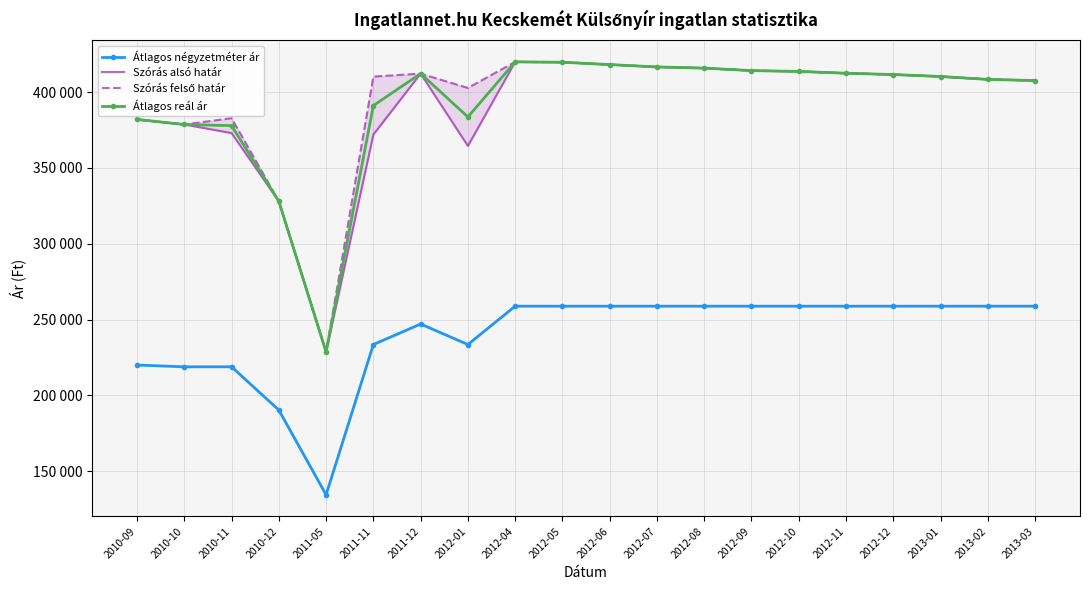

Which series changed the most between 2012-05 and 2013-01?

Szórás alsó határ